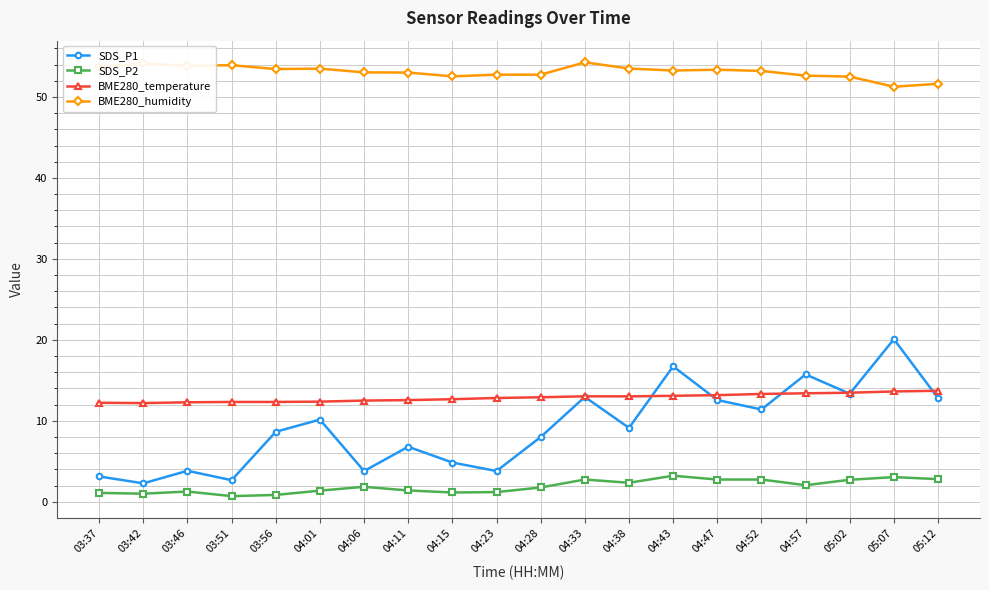

What is the sum of the SDS_P1 values at 03:51 and 04:43?

19.4